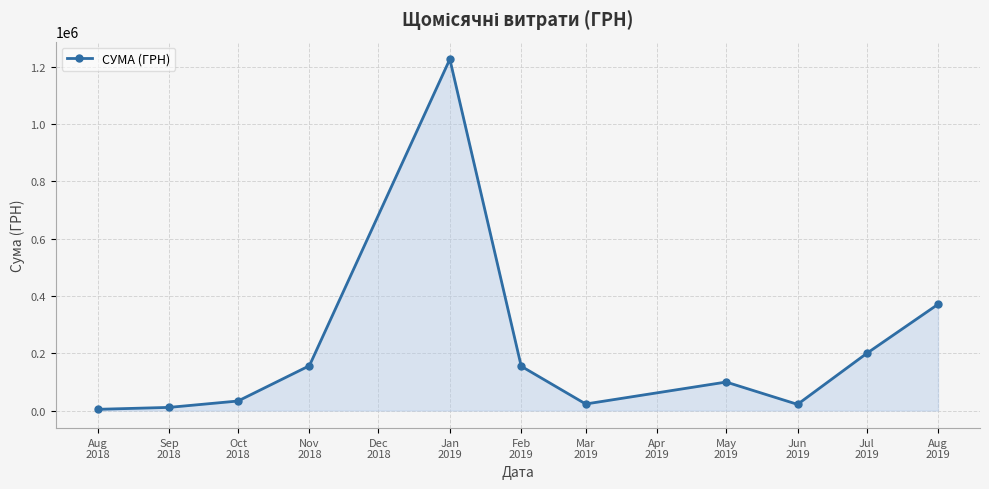

What is the label of the 10th point from the right?

Sep
2018